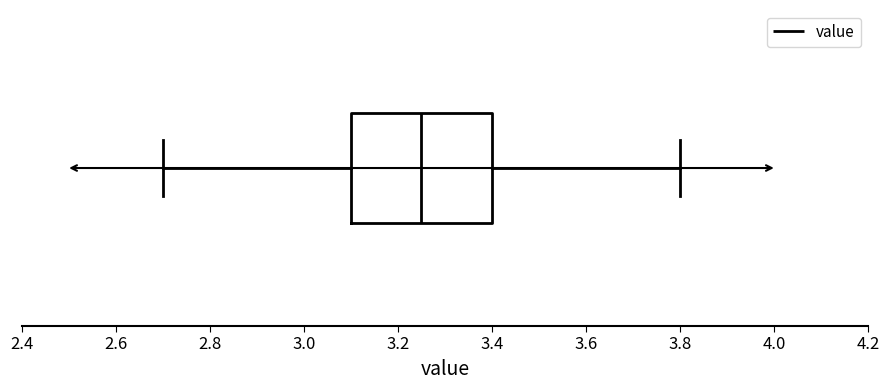

Transcribe this box plot: give where the median line is, the range the box spans, and where the two whiskers end, as read against the x-axis. The values are not printed on the chart, so give them approximately, as read against the axis.

median 3.26, box 3.10 to 3.40, whiskers 2.70 to 3.80